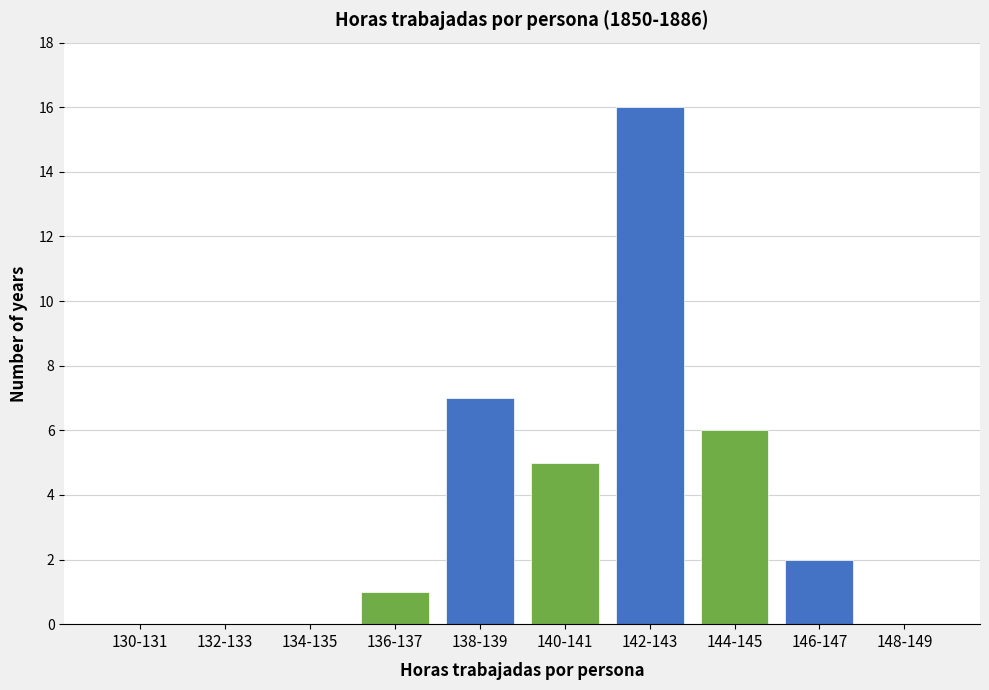

Reading left to right, extract all data points from this chart.

130-131=0	132-133=0	134-135=0	136-137=1	138-139=7	140-141=5	142-143=16	144-145=6	146-147=2	148-149=0